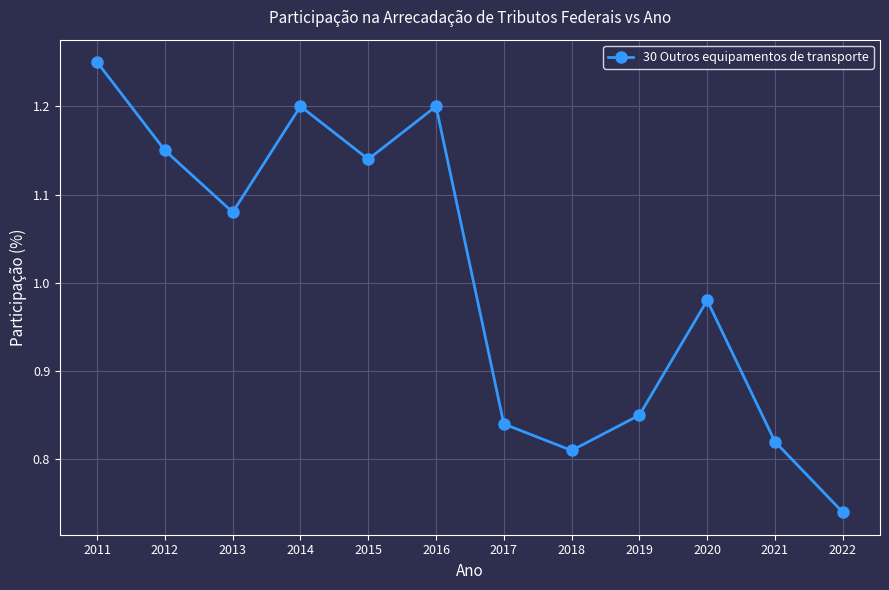

Is it true that the value at 2020 is 1.4?

False